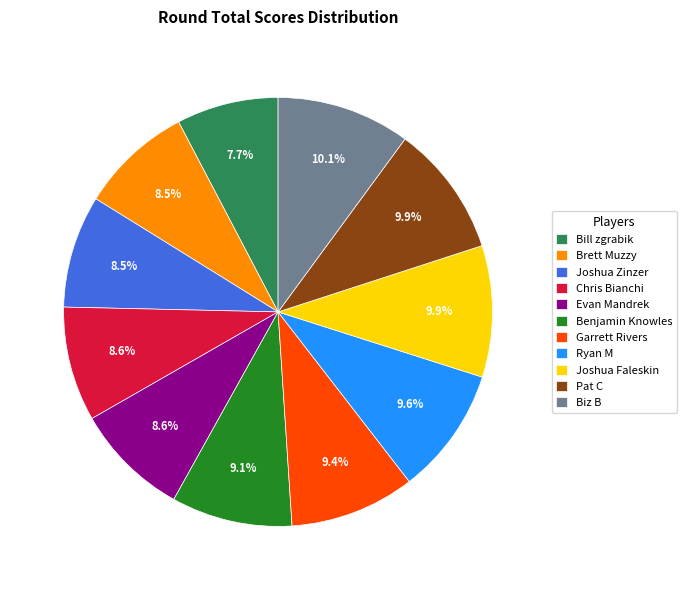

Does Brett Muzzy represent more than half of the total?

No